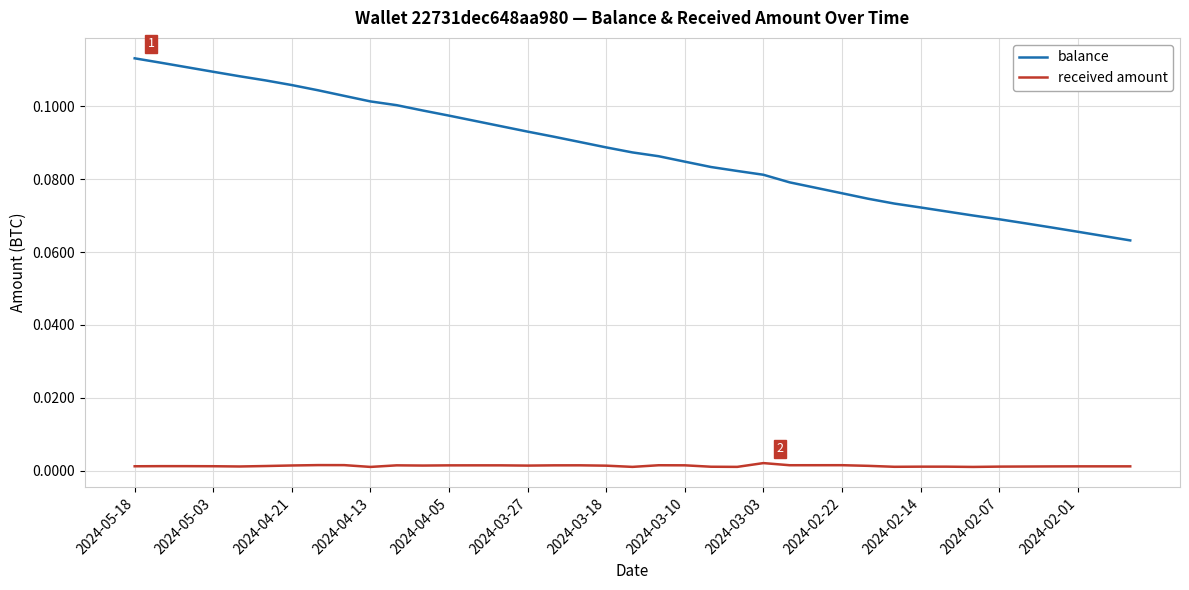

True or false: balance and received amount intersect in this chart.

False